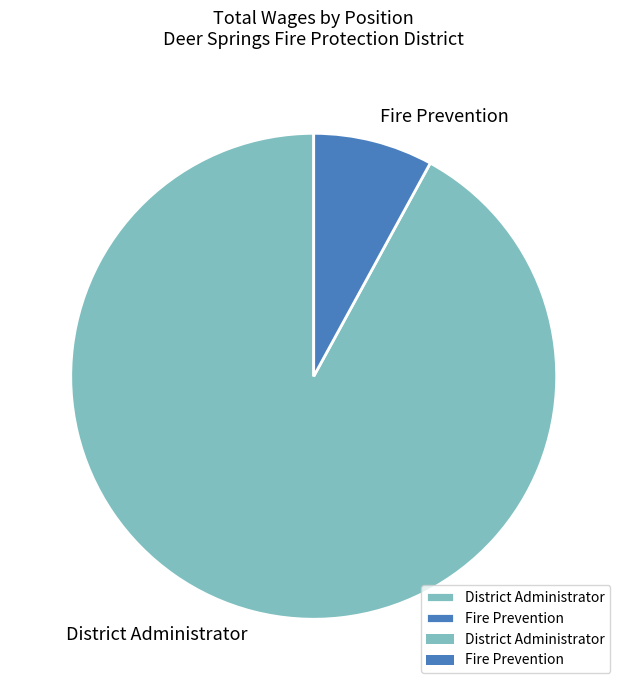

Count the number of slices in the pie.

2